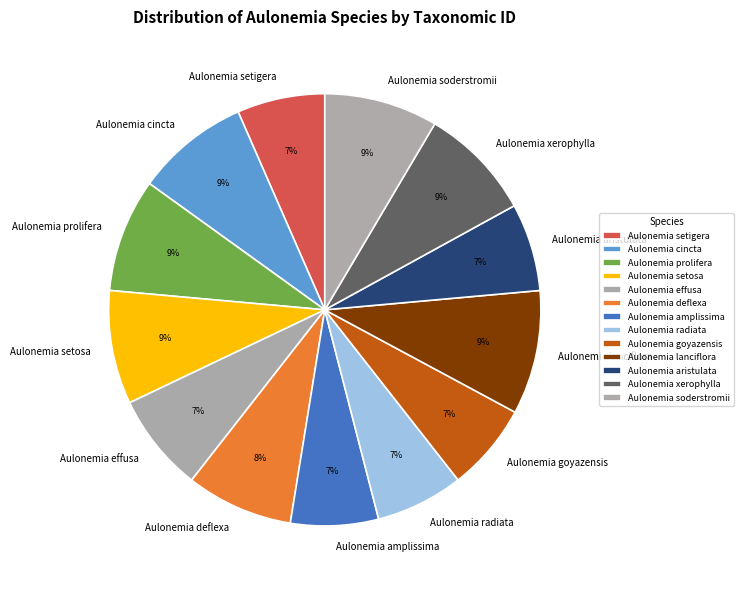

Combined, do Aulonemia prolifera and Aulonemia xerophylla account for over 50%?

No